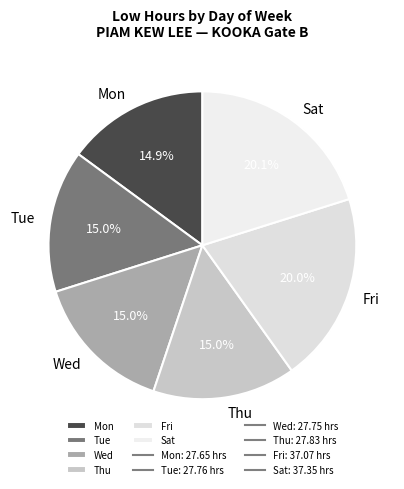

What portion of the pie excludes Sat?

79.9%